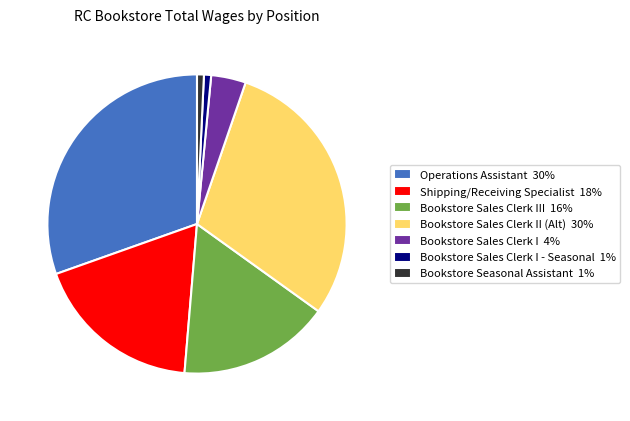

True or false: Bookstore Sales Clerk II (Alt) 30% accounts for 30% of the total.

True